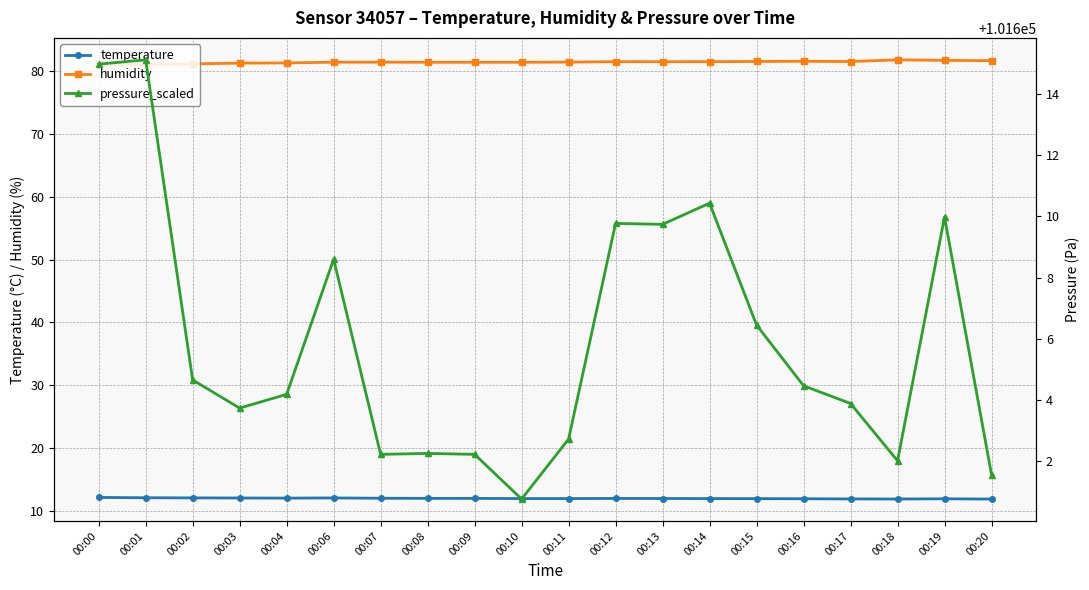

At which category is the sum across all series the highest?

00:01